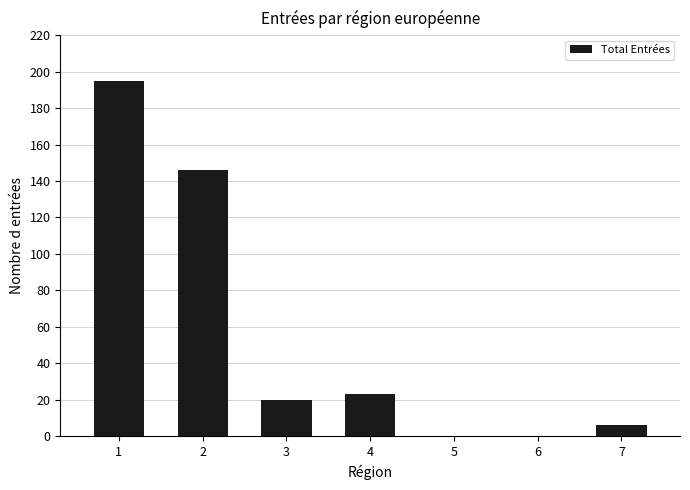

Reading right to left, list all the values displayed in this chart.

7=6	6=0	5=0	4=23	3=20	2=146	1=195